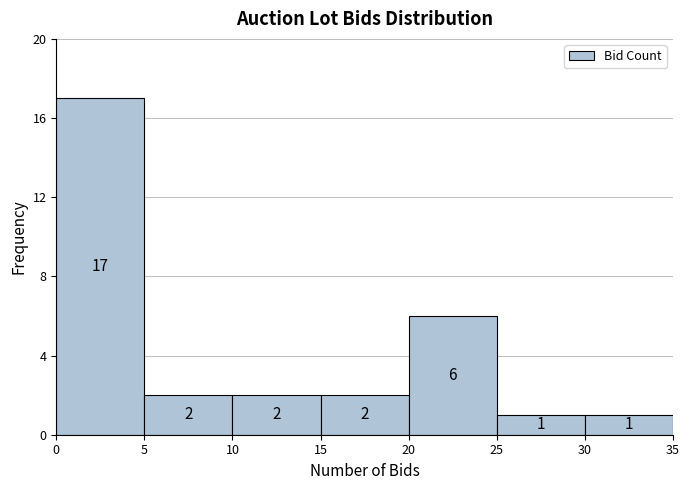

Reading left to right, transcribe this chart: for each bar, give the range it covers on the x-axis and its height.

0 to 5: 17
5 to 10: 2
10 to 15: 2
15 to 20: 2
20 to 25: 6
25 to 30: 1
30 to 35: 1